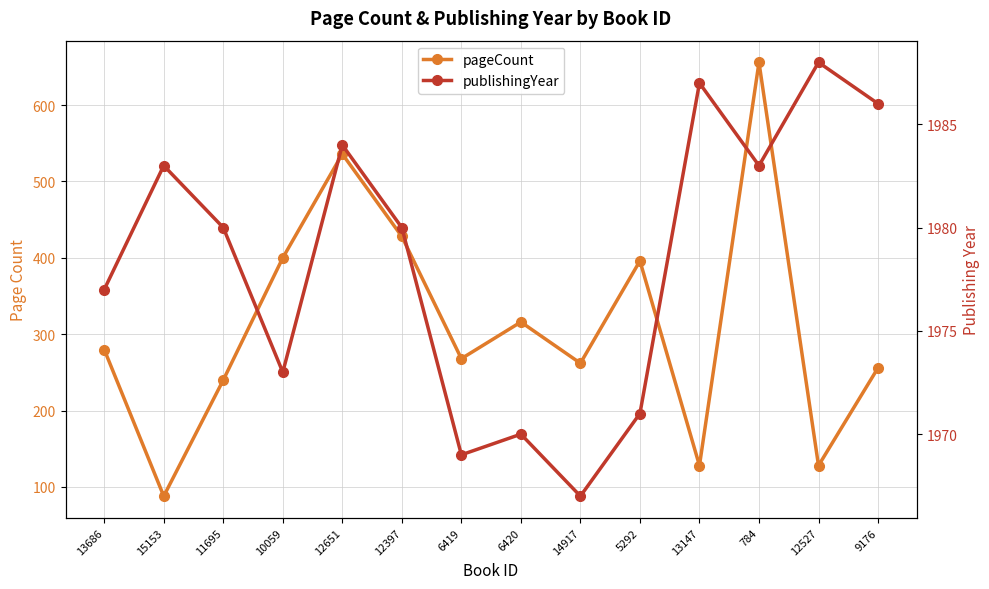

What is the difference between the pageCount values at 6420 and 6419?

48